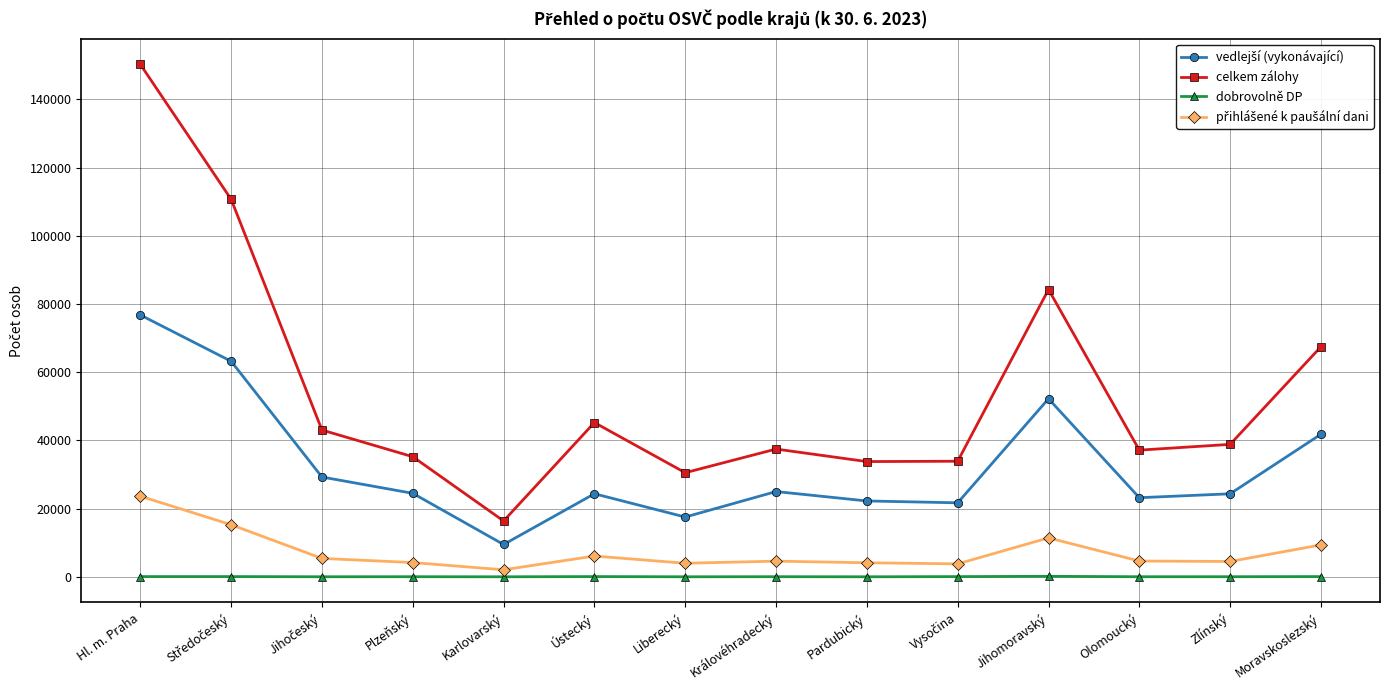

Does the chart have visible grid lines?

Yes